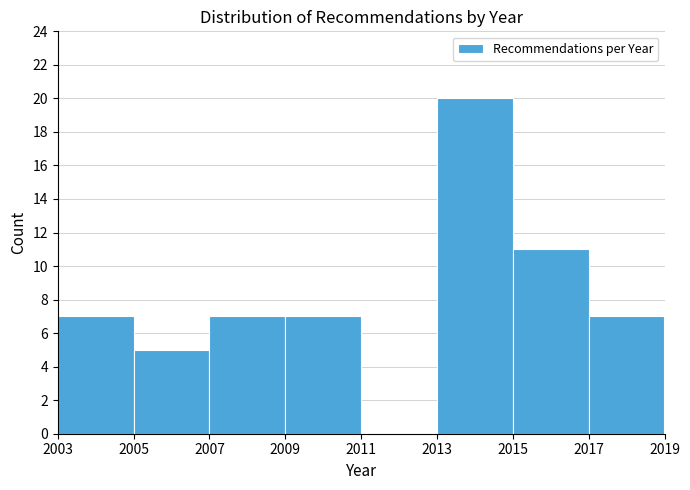

Reading left to right, transcribe this chart: for each bar, give the range it covers on the x-axis and its height. The values are not printed on the chart, so give them approximately, as read against the axis.

2003 to 2005: 7
2005 to 2007: 5
2007 to 2009: 7
2009 to 2011: 7
2011 to 2013: 0
2013 to 2015: 20
2015 to 2017: 11
2017 to 2019: 7